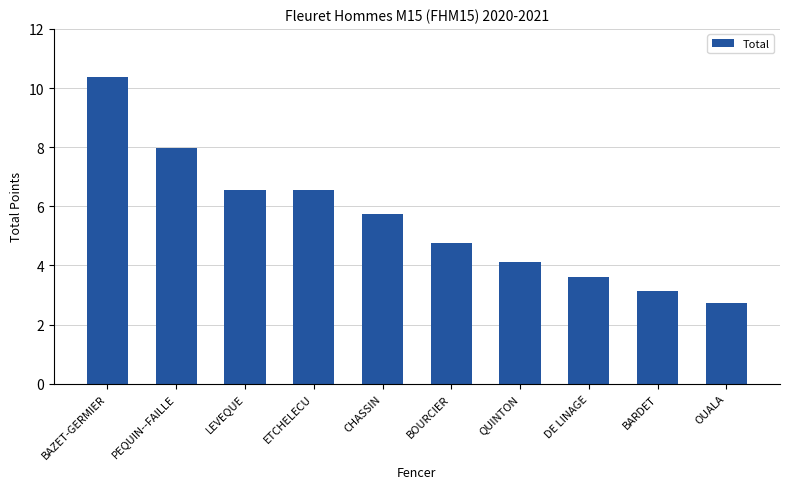

How many values are below 5?

5